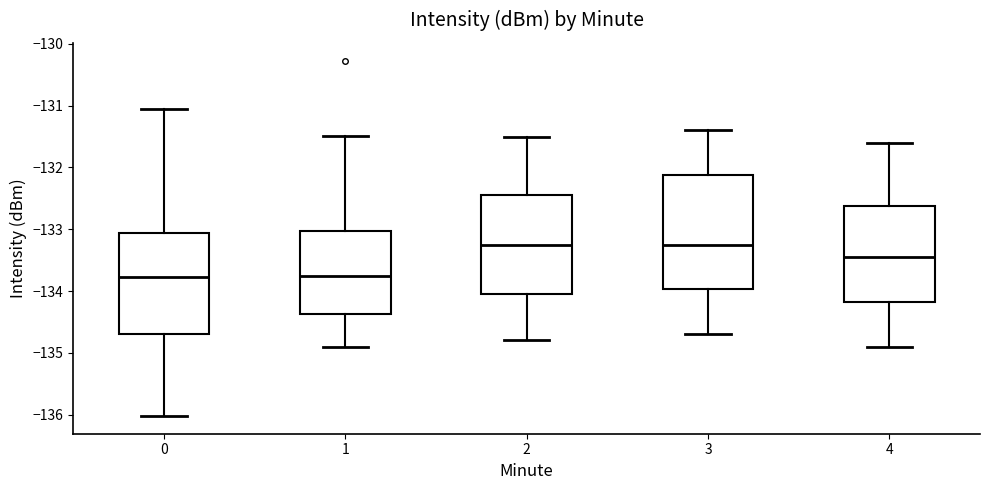

Which box is the tallest, from its lower edge to its upper edge?

3